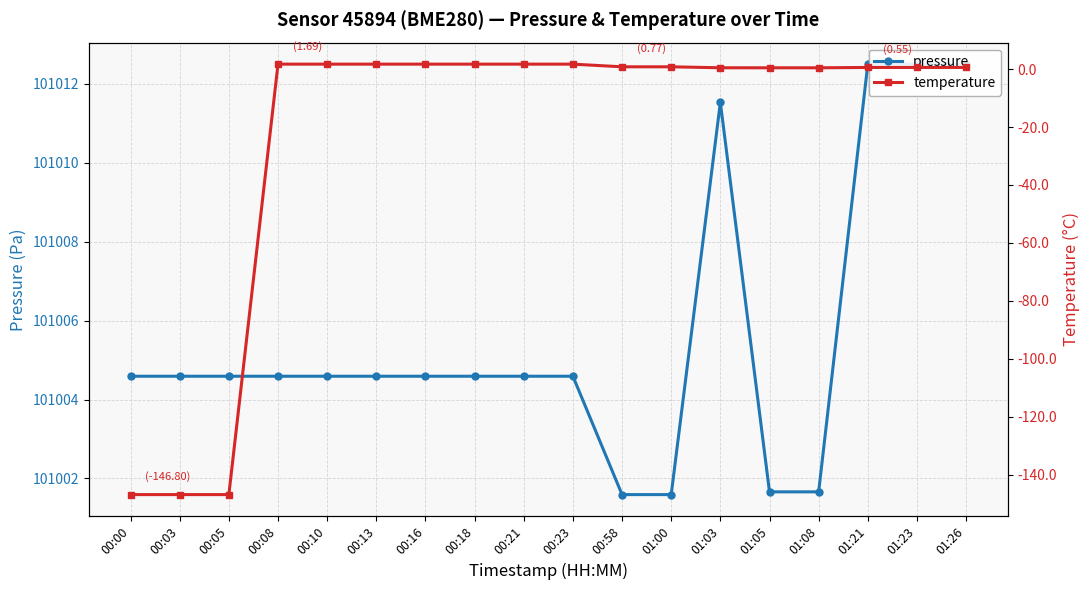

True or false: pressure and temperature intersect in this chart.

False